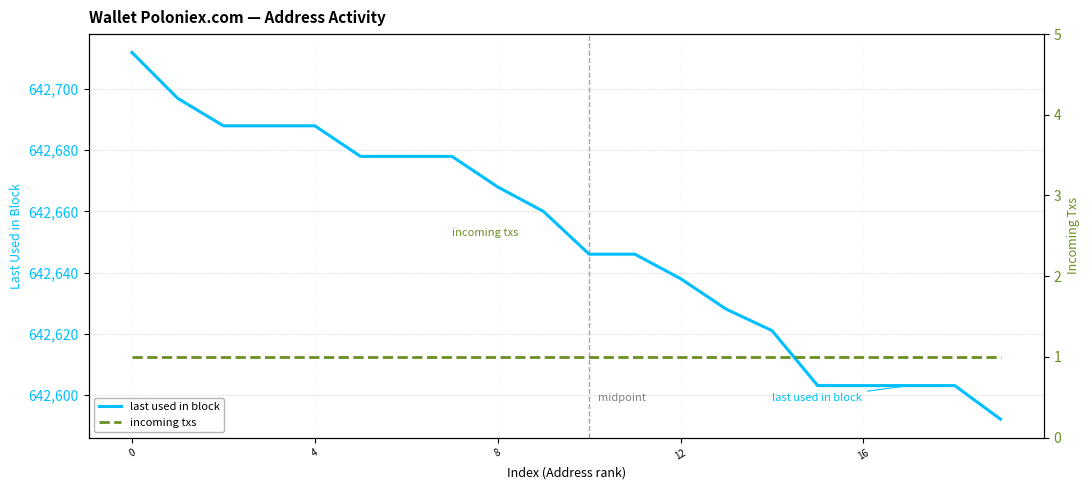

True or false: last used in block and incoming txs cross at least once.

False